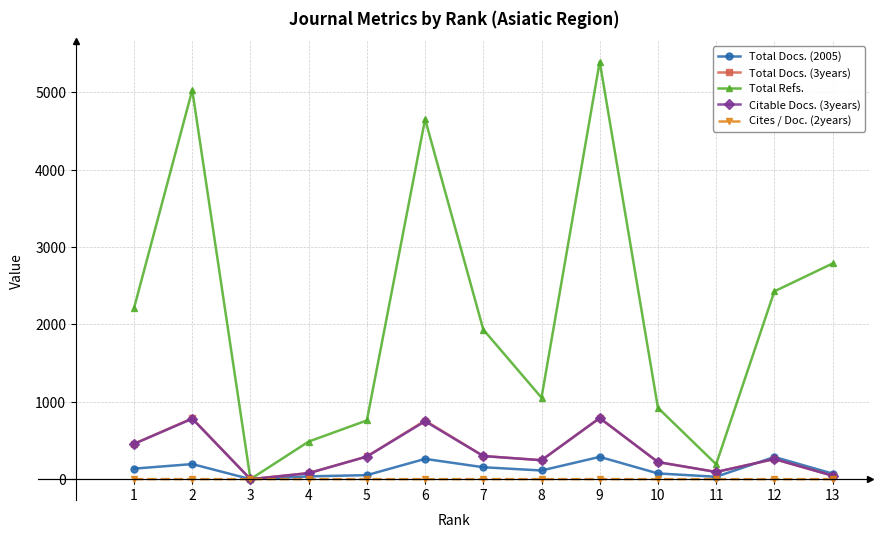

Which series has the largest total across all categories?

Total Refs.